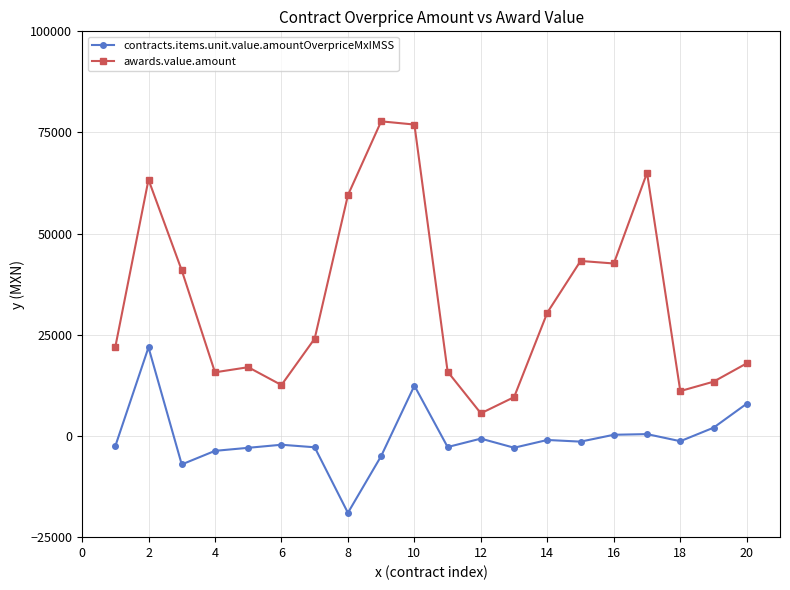

What is the highest value of the contracts.items.unit.value.amountOverpriceMxIMSS series?

21912.5